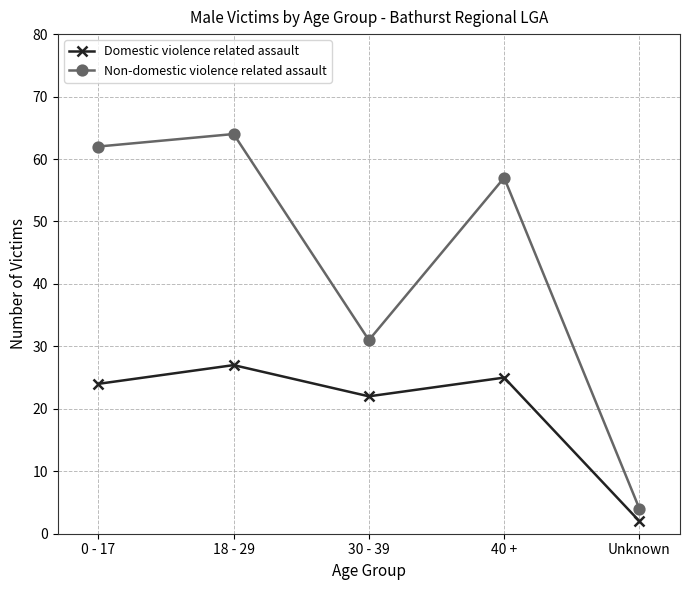

Reading right to left, list all the values displayed in this chart.

Domestic violence related assault: 2	25	22	27	24
Non-domestic violence related assault: 4	57	31	64	62